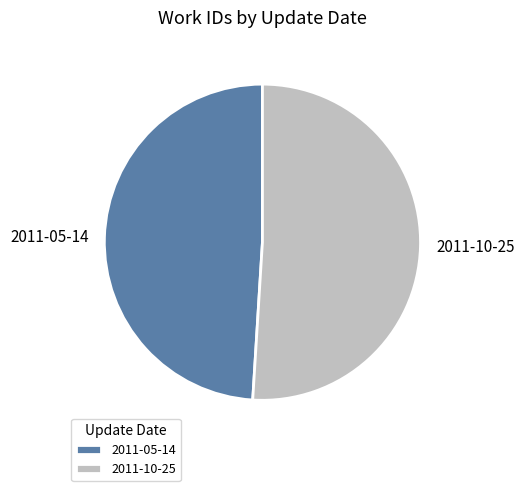

Do 2011-05-14 and 2011-10-25 together represent more than half of the pie?

Yes